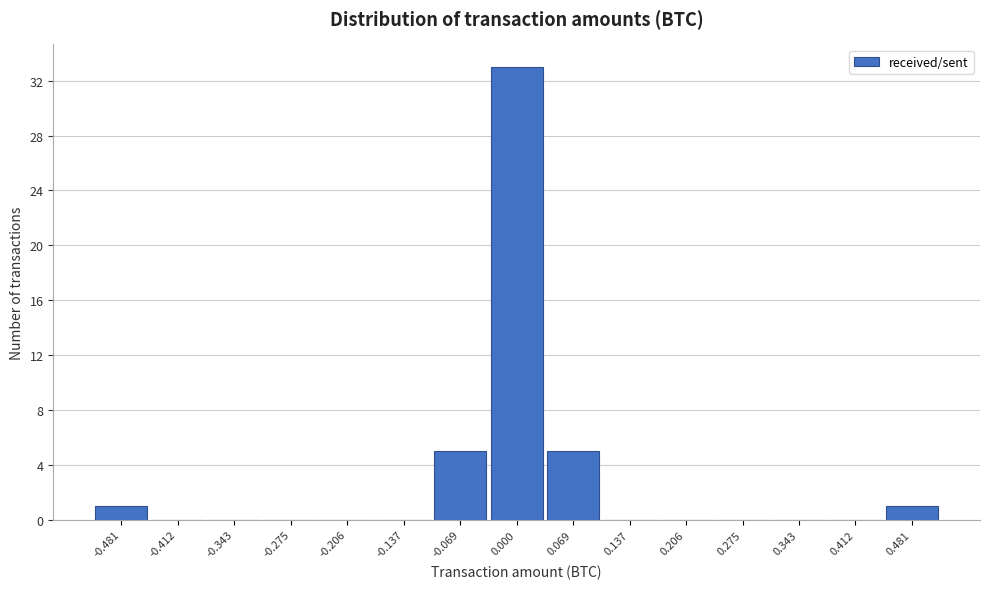

Reading left to right, transcribe this chart: for each bar, give the range it covers on the x-axis and its height. Neither the bar edges nor the heights are printed on the chart, so give them approximately, as read against the axes.

-0.51 to -0.45: 1
-0.45 to -0.38: 0
-0.38 to -0.31: 0
-0.31 to -0.24: 0
-0.24 to -0.17: 0
-0.17 to -0.10: 0
-0.10 to -0.03: 5
-0.03 to 0.03: 33
0.03 to 0.10: 5
0.10 to 0.17: 0
0.17 to 0.24: 0
0.24 to 0.31: 0
0.31 to 0.38: 0
0.38 to 0.45: 0
0.45 to 0.51: 1